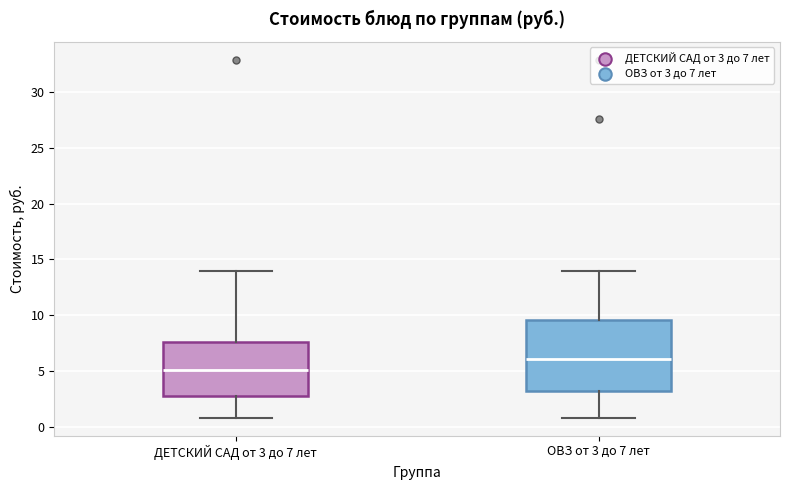

Which box's median line is the highest?

ОВЗ от 3 до 7 лет